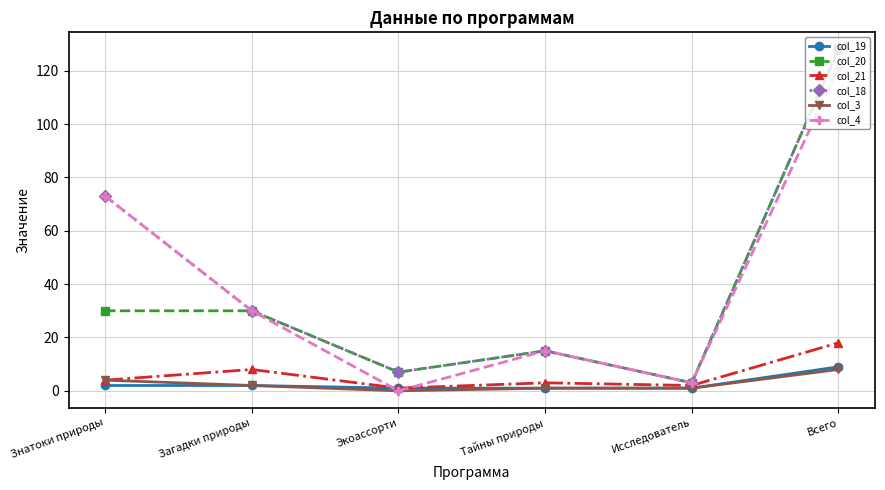

What is the highest value of the col_3 series?

8